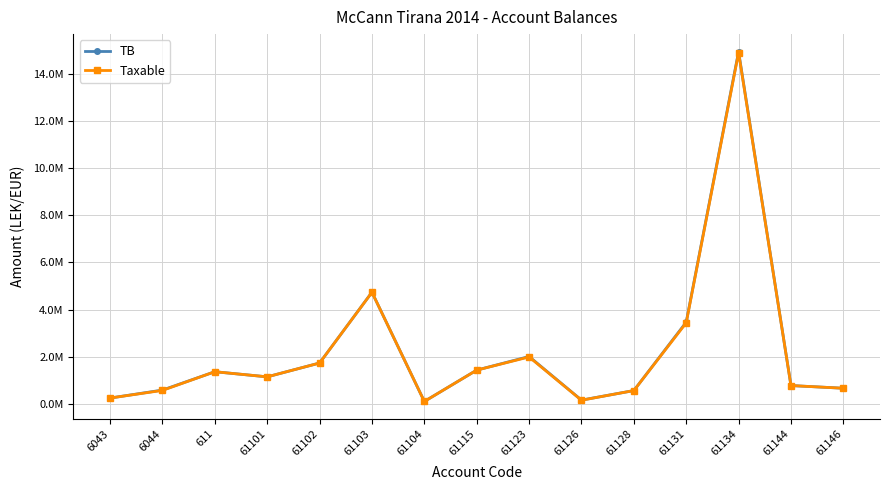

At which label does Taxable first exceed 1149043?

611